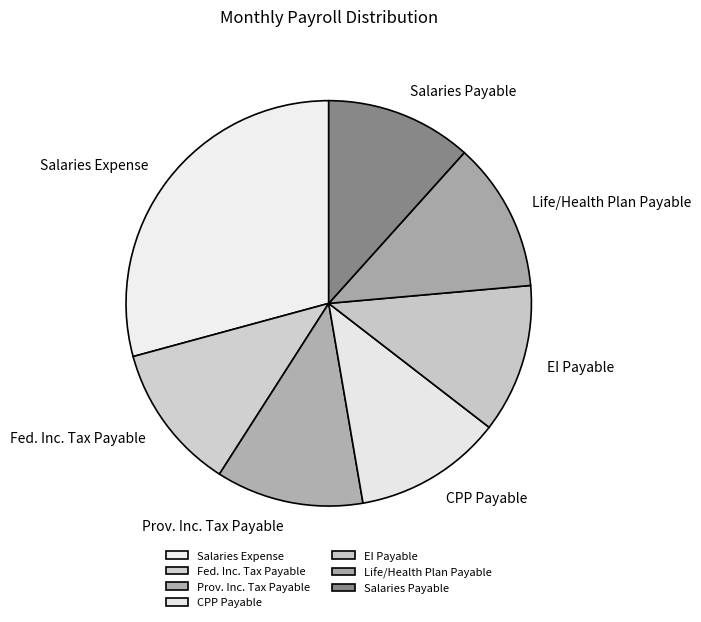

Between Salaries Expense and Salaries Payable, which is larger?

Salaries Expense